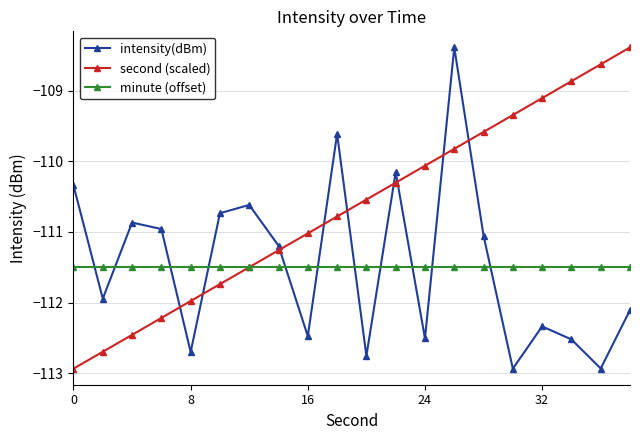

What is the value of the minute (offset) point at the 15th from the left?

-111.5